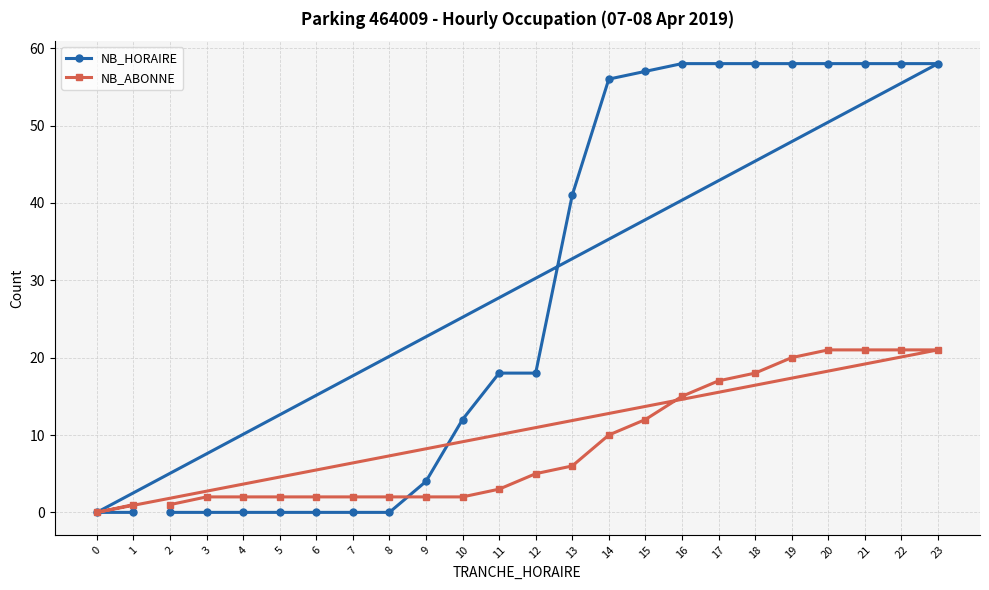

True or false: NB_HORAIRE and NB_ABONNE intersect in this chart.

True